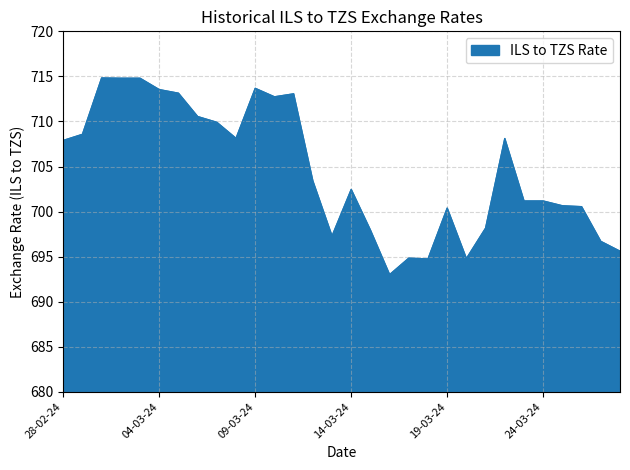

What is the greatest value displayed?

714.8